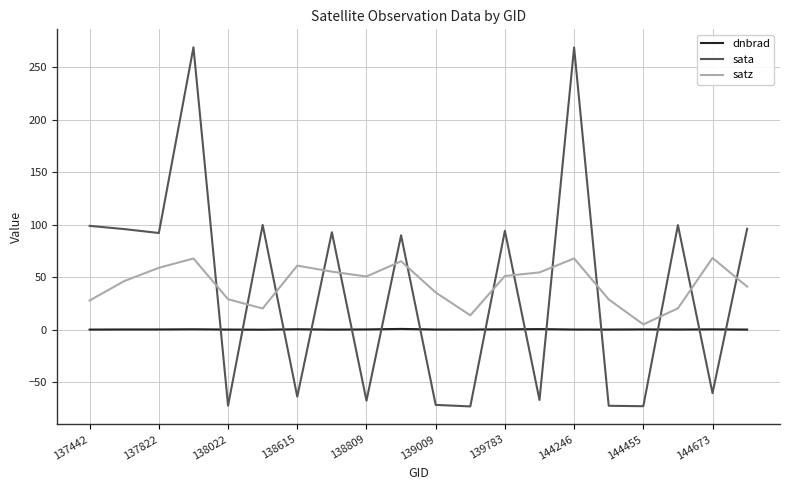

In satz, how many points are higher than both neighbors (excluding endpoints)?

5